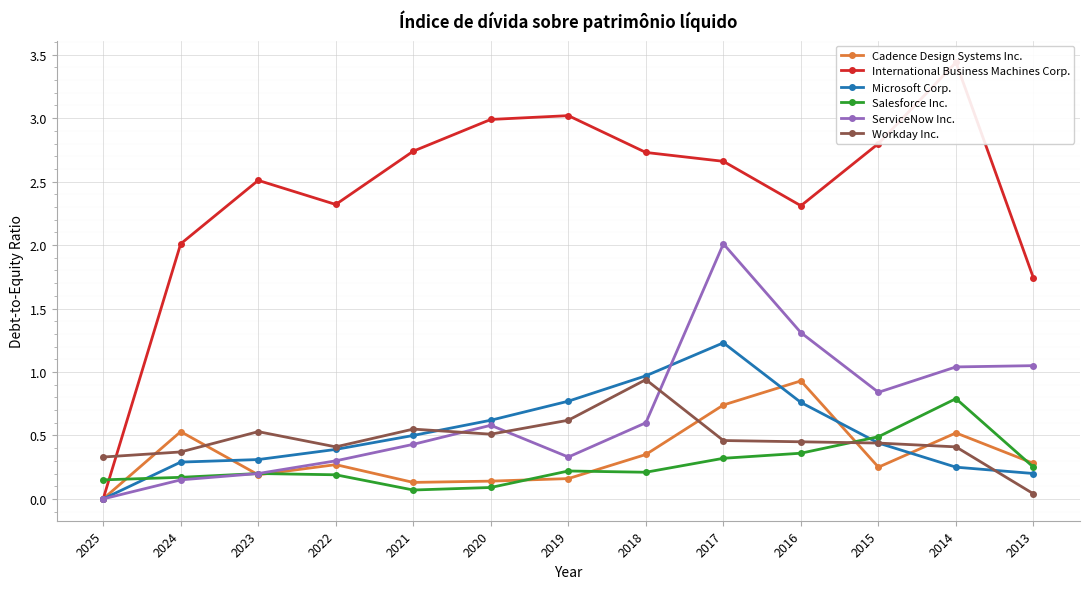

The value of Microsoft Corp. at 2019 is 1.3. True or false?

False